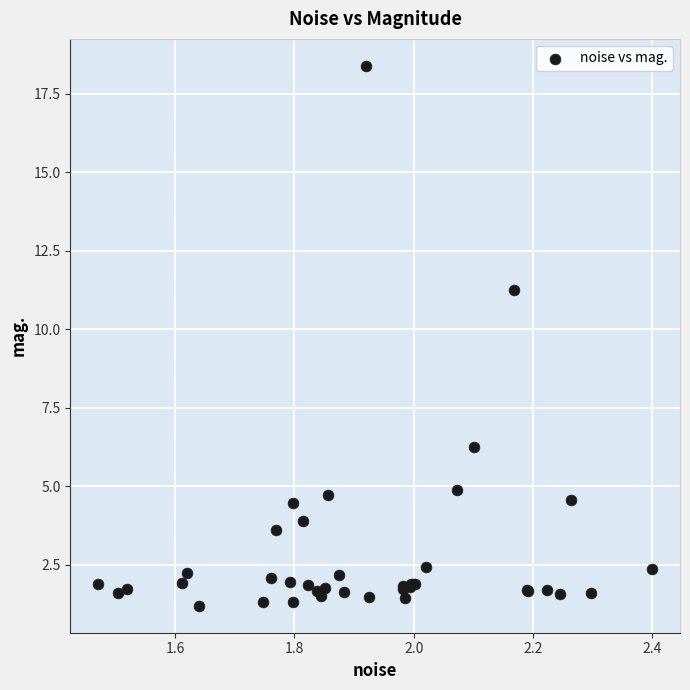

What Y value in the scatter plot is closest to 9?

11.2